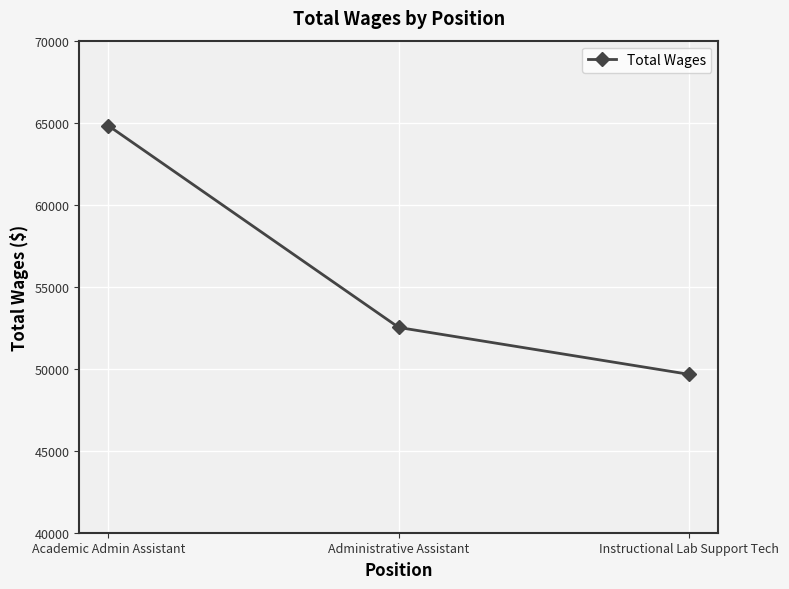

Reading right to left, transcribe all the data shown in this chart.

49655	52514	64819